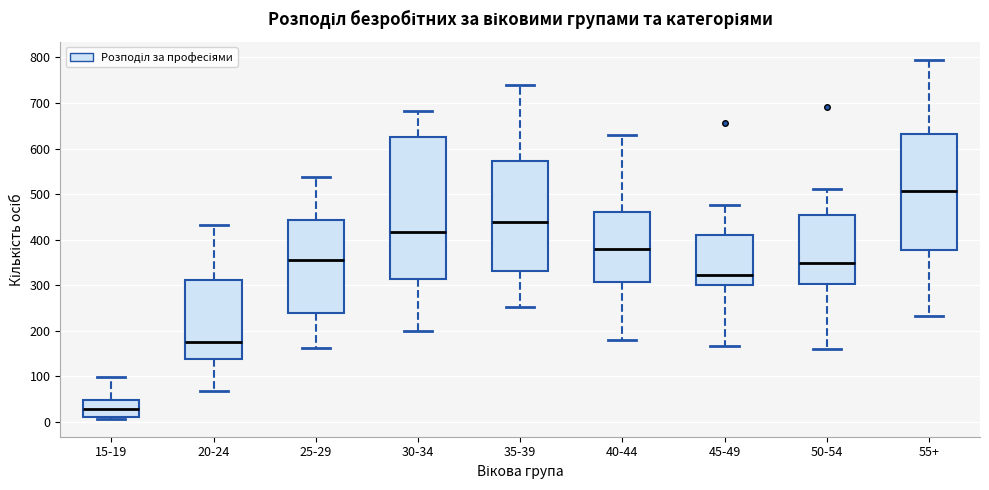

Reading left to right, transcribe this box plot: for each box, give where its median line is, the range the box spans, and where its two whiskers end, as read against the y-axis. The values are not printed on the chart, so give them approximately, as read against the axis.

15-19: median 30, box 10 to 50, whiskers 10 (just below the box's lower edge) to 100
20-24: median 180, box 140 to 310, whiskers 70 to 430
25-29: median 360, box 240 to 440, whiskers 160 to 540
30-34: median 420, box 310 to 630, whiskers 200 to 680
35-39: median 440, box 330 to 570, whiskers 250 to 740
40-44: median 380, box 310 to 460, whiskers 180 to 630
45-49: median 320, box 300 to 410, whiskers 170 to 480
50-54: median 350, box 300 to 450, whiskers 160 to 510
55+: median 510, box 380 to 630, whiskers 230 to 800